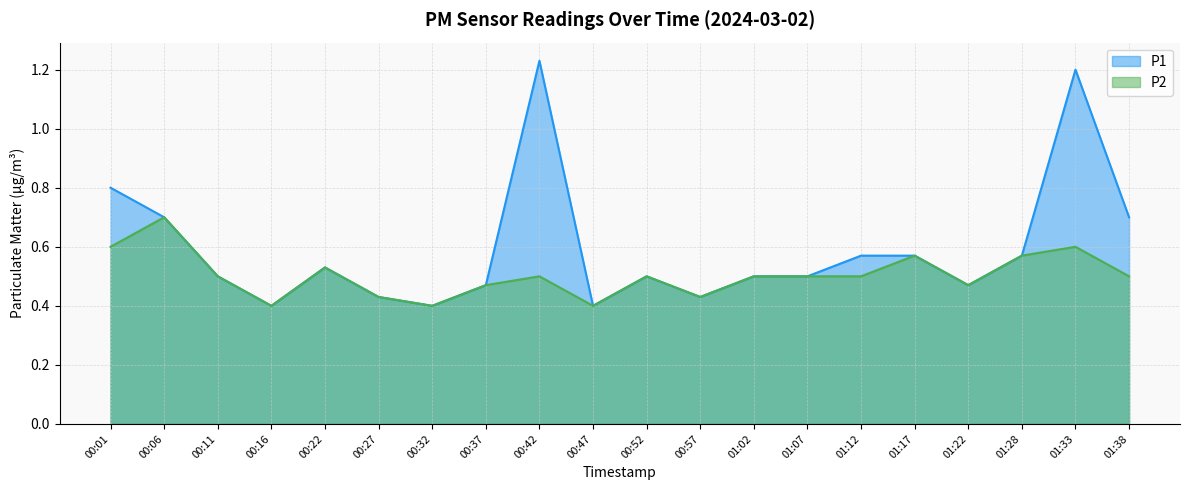

The P1 series shows 1.2 at 00:42. True or false?

True